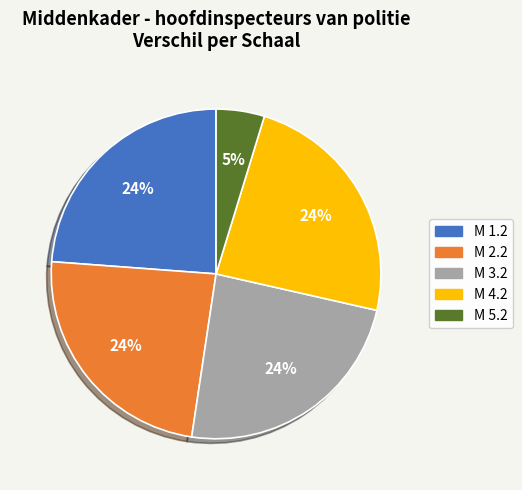

To the nearest percent, what is the difference between the largest and smallest slice percentages?

19%